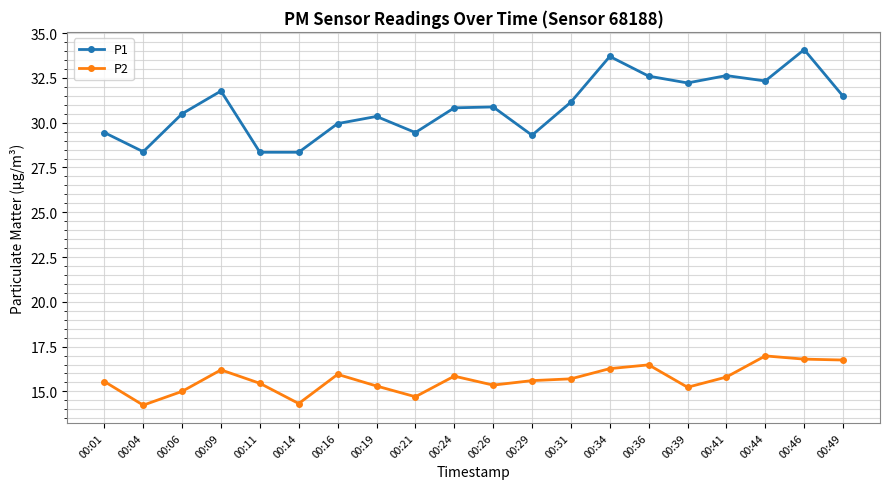

List the series in order of their overall mean, highest first.

P1, P2